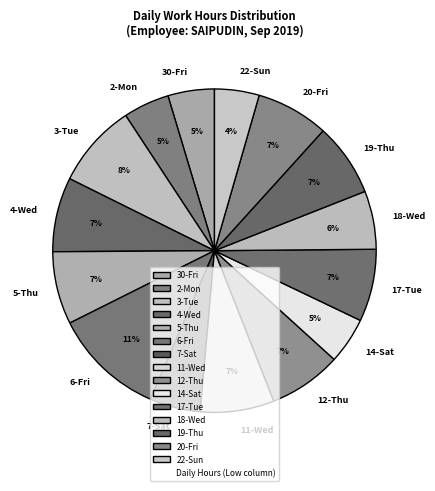

What is the largest slice in the pie chart?

6-Fri